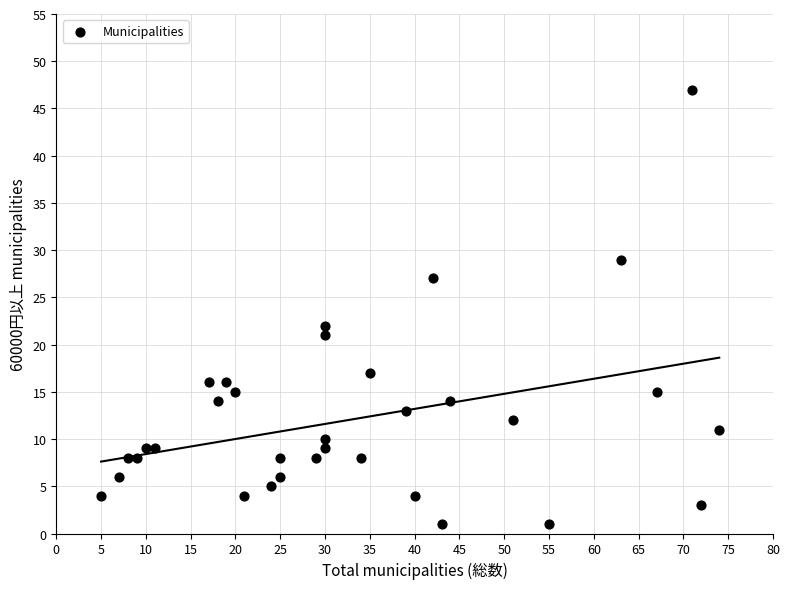

What Y value in the scatter plot is closest to 24?

22